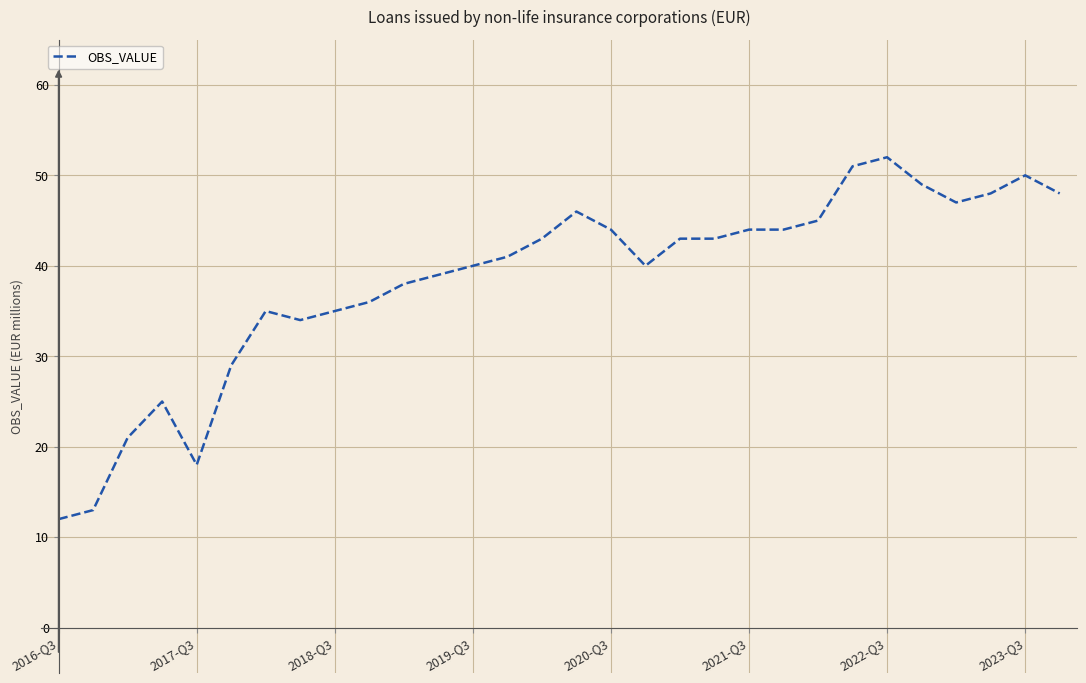

Is this an area chart (filled region under the line)?

No